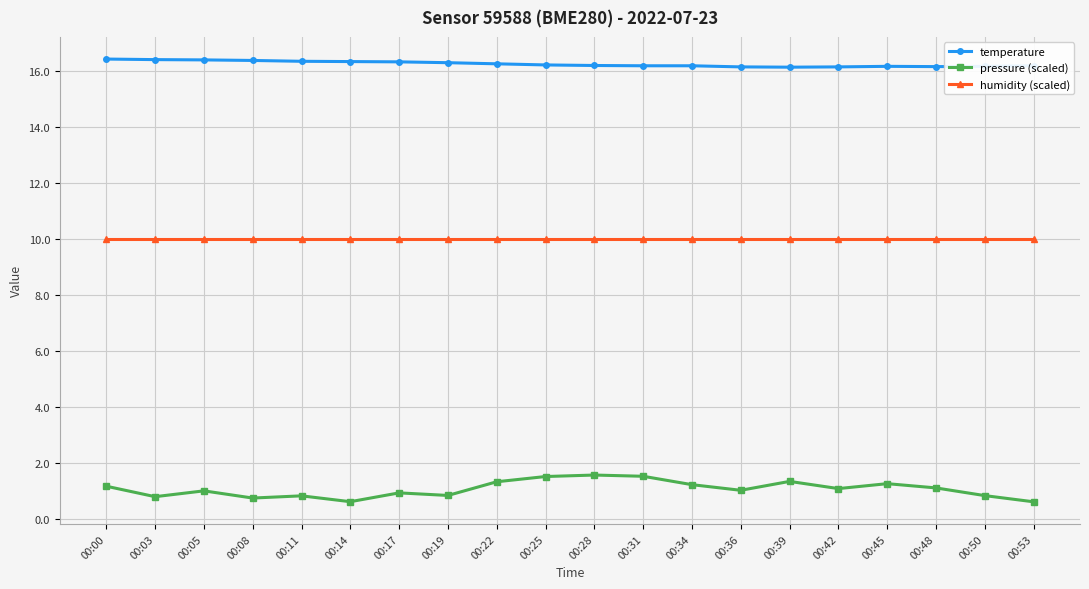

What is the spread (max minus min) of values at 00:28?

14.6